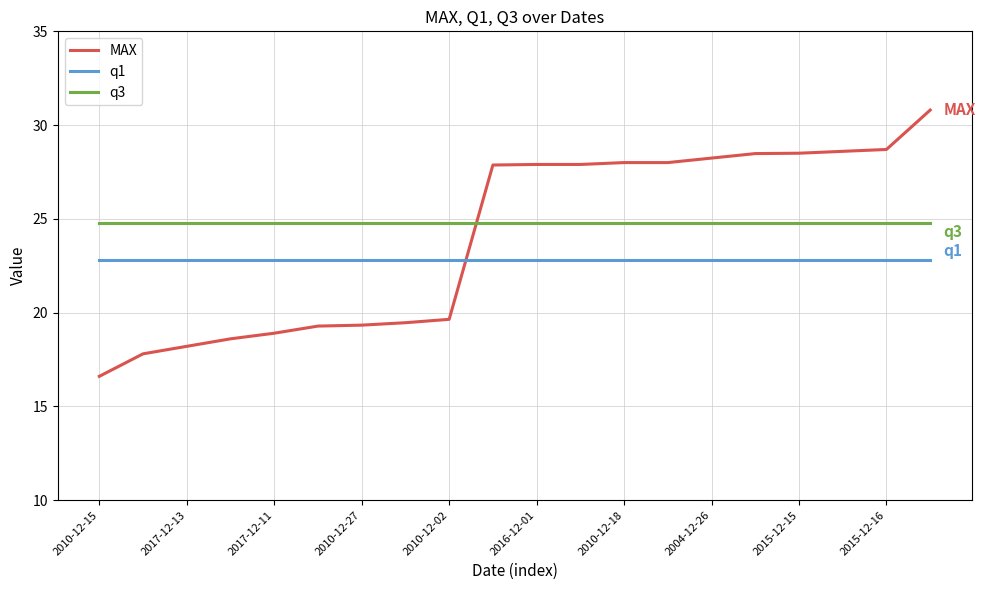

What is the maximum value for q3?

24.8